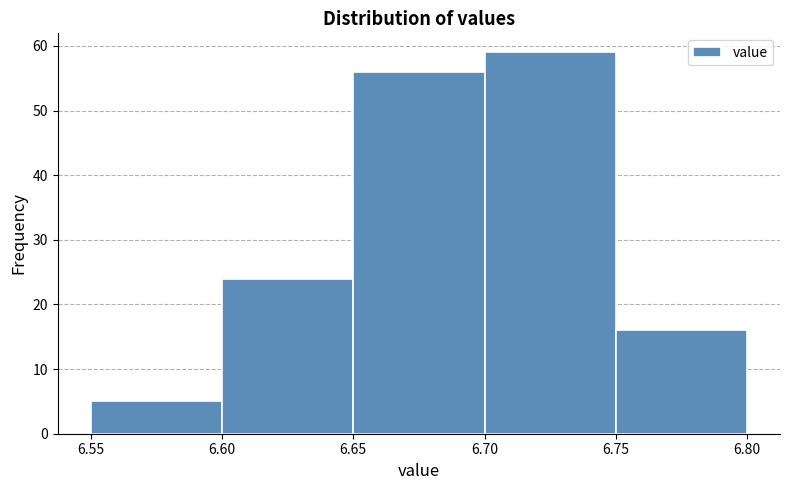

Reading left to right, list every bar in this chart as the range it spans on the x-axis followed by its height. The values are not printed on the chart, so give them approximately, as read against the axis.

6.55 to 6.60: 5
6.60 to 6.65: 24
6.65 to 6.70: 56
6.70 to 6.75: 59
6.75 to 6.80: 16